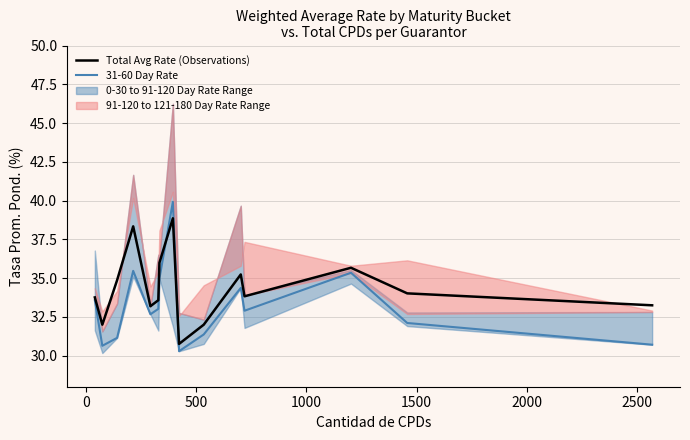

How many data points does each series have?

15